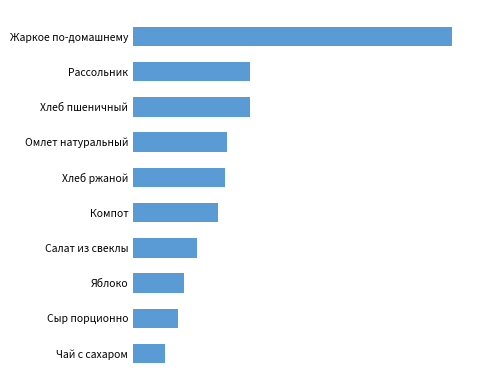

What is the sum of all values?

1228